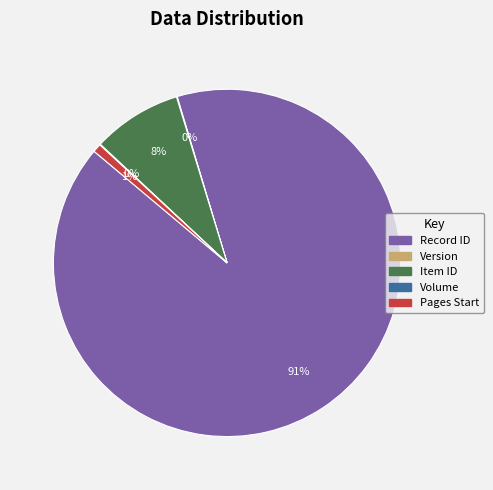

Is the sum of Item ID and Record ID greater than half?

Yes